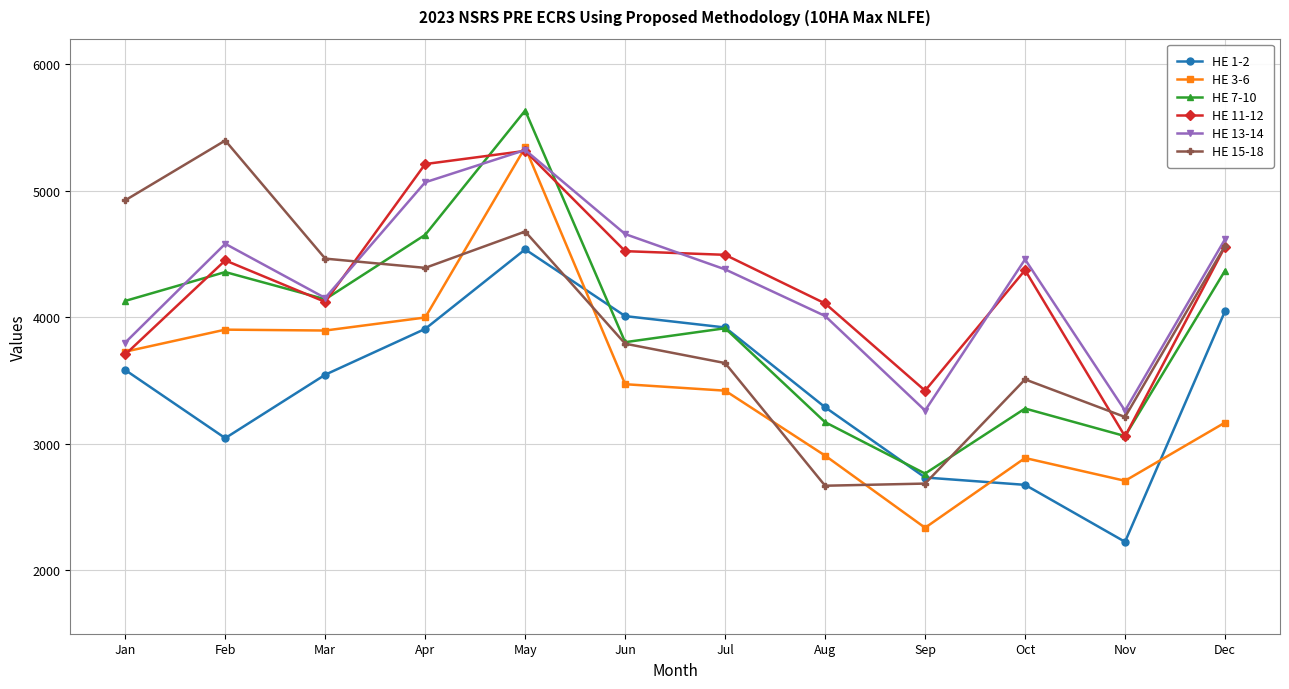

What is the spread (max minus min) of values at Oct?

1781